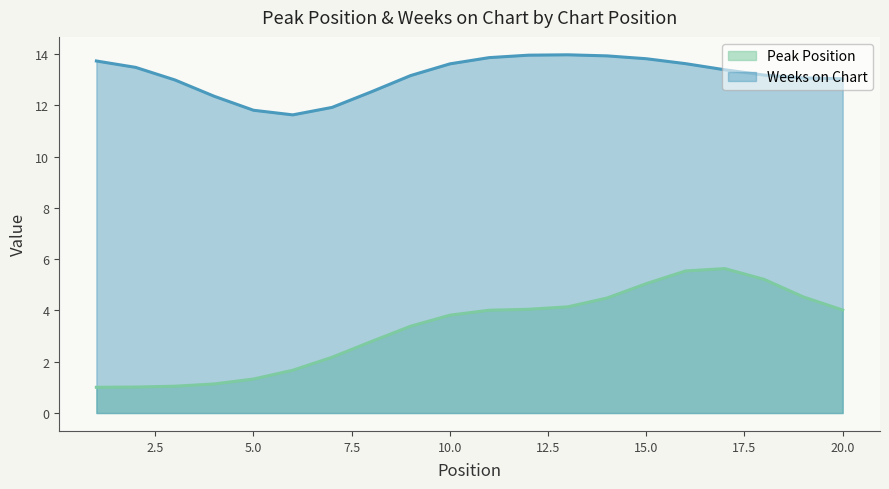

Which series has the largest range (max minus min)?

Peak Position